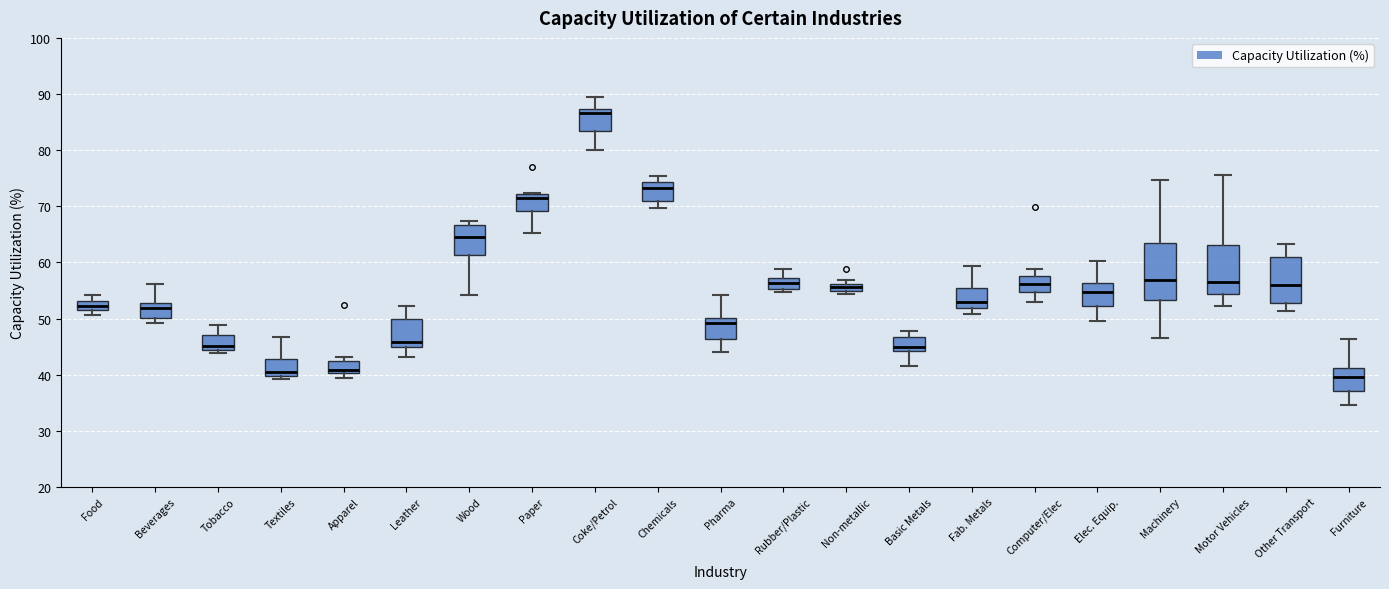

Where does the median line of the box for Tobacco sit on the y-axis? The values are not printed on the chart, so give them approximately, as read against the axis.

45